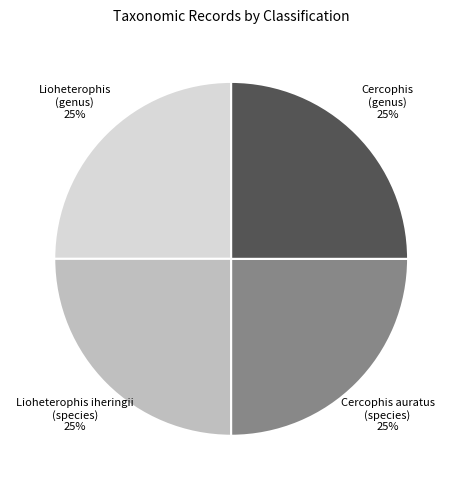

Is it true that Cercophis auratus (species) is 12% of the pie?

False